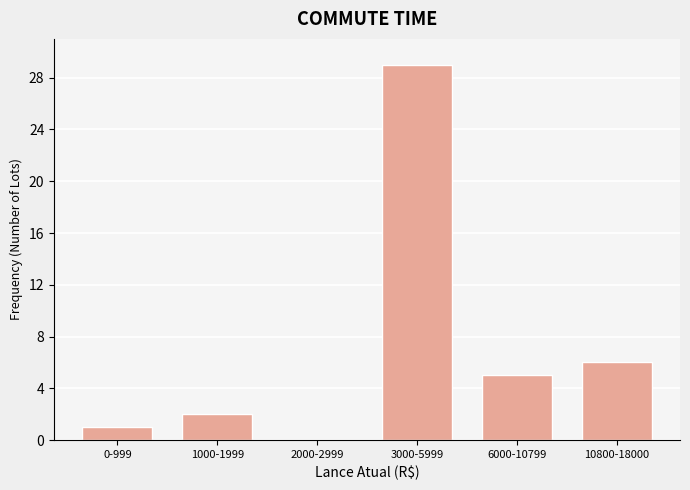

Reading left to right, transcribe all the data shown in this chart.

0-999=1	1000-1999=2	2000-2999=0	3000-5999=29	6000-10799=5	10800-18000=6